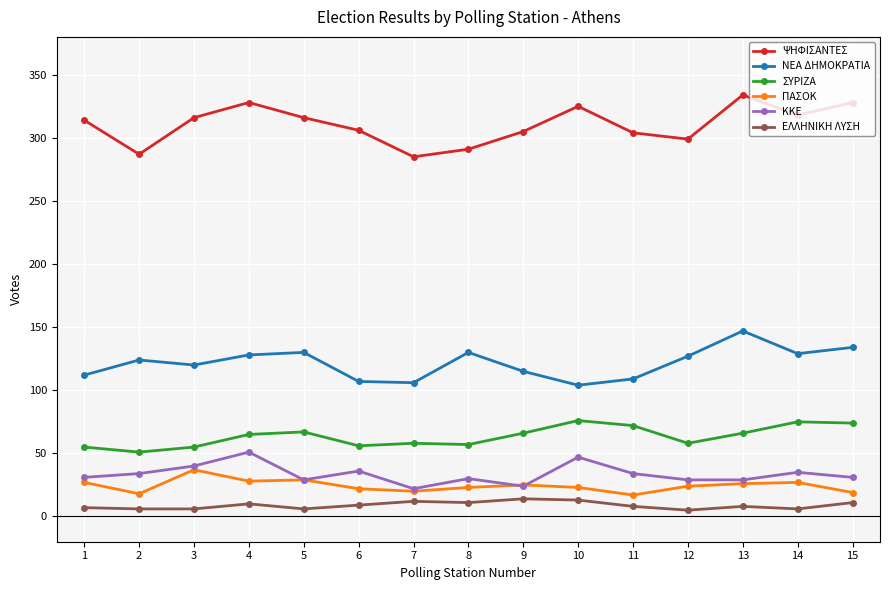

True or false: ΚΚΕ and ΕΛΛΗΝΙΚΗ ΛΥΣΗ cross at least once.

False